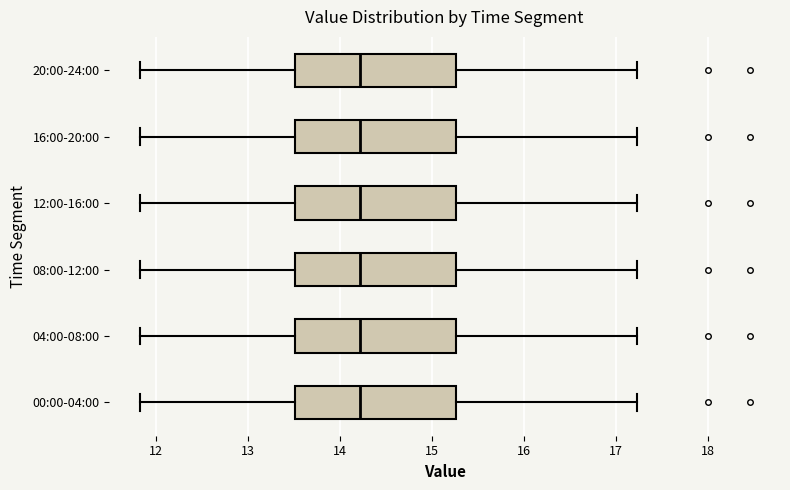

Reading bottom to top, transcribe this box plot: for each box, give where its median line is, the range the box spans, and where its two whiskers end, as read against the x-axis. The values are not printed on the chart, so give them approximately, as read against the axis.

00:00-04:00: median 14.2, box 13.5 to 15.3, whiskers 11.8 to 17.2
04:00-08:00: median 14.2, box 13.5 to 15.3, whiskers 11.8 to 17.2
08:00-12:00: median 14.2, box 13.5 to 15.3, whiskers 11.8 to 17.2
12:00-16:00: median 14.2, box 13.5 to 15.3, whiskers 11.8 to 17.2
16:00-20:00: median 14.2, box 13.5 to 15.3, whiskers 11.8 to 17.2
20:00-24:00: median 14.2, box 13.5 to 15.3, whiskers 11.8 to 17.2